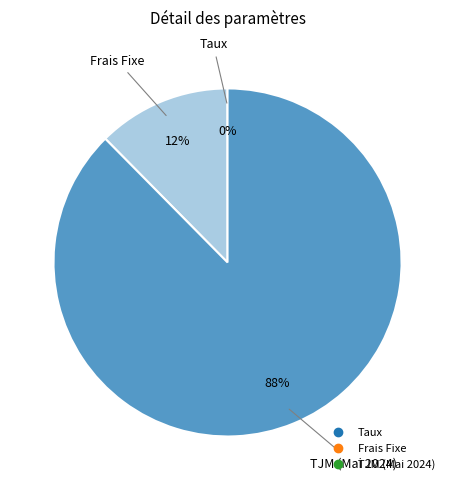

The TJM (Mai 2024) slice represents 94% of the pie. True or false?

False